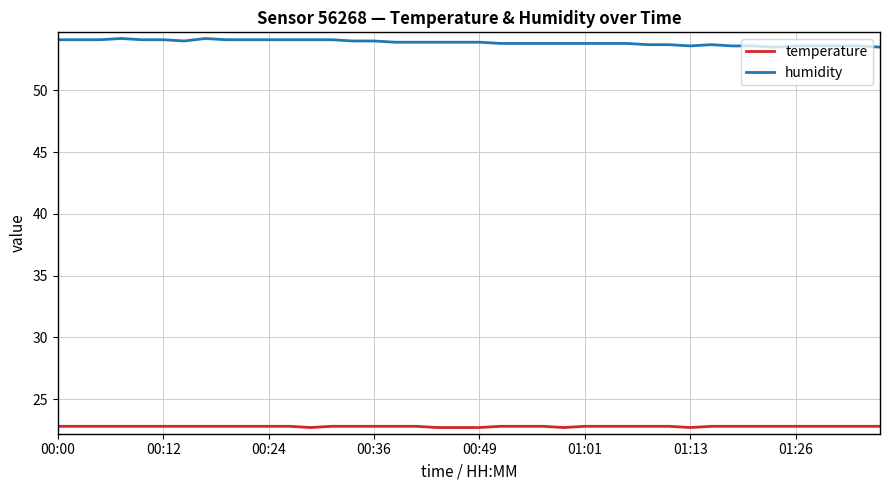

Rank the series by their average value, from lowest to highest.

temperature, humidity